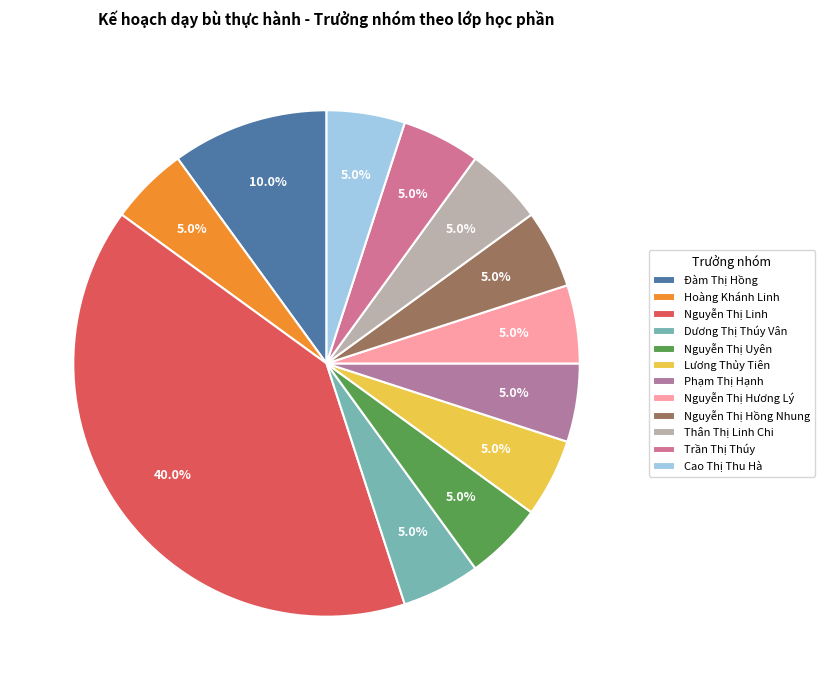

True or false: Cao Thị Thu Hà accounts for 5% of the total.

True